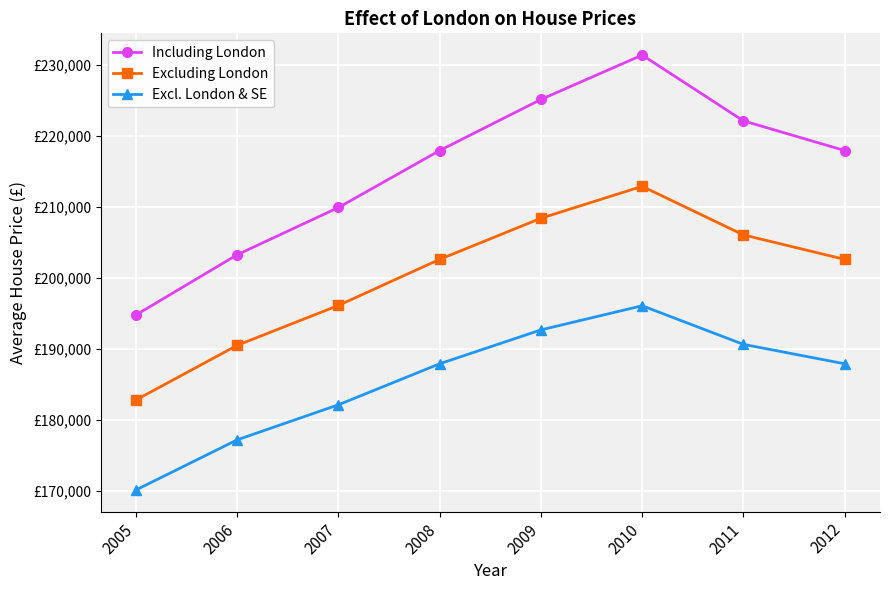

Reading left to right, extract all data points from this chart.

Including London: 194759.0	203236.2	209880.7	217902.4	225087.9	231336.9	222081.5	217902.4
Excluding London: 182792.1	190480.7	196098.2	202582.9	208362.5	212860.7	206024.7	202582.9
Excl. London & SE: 170122.1	177175.4	182111.0	187882.7	192647.9	196050.1	190613.5	187882.7